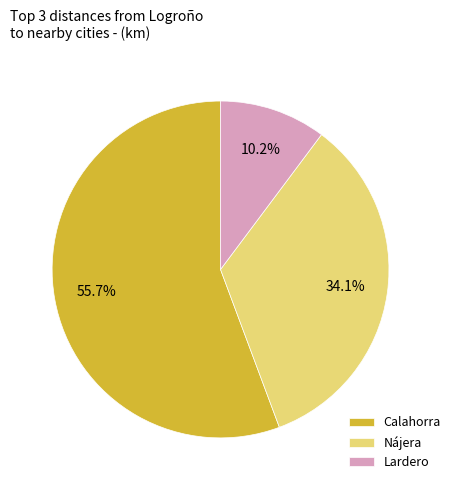

Rank the categories by value from highest to lowest.

Calahorra, Nájera, Lardero